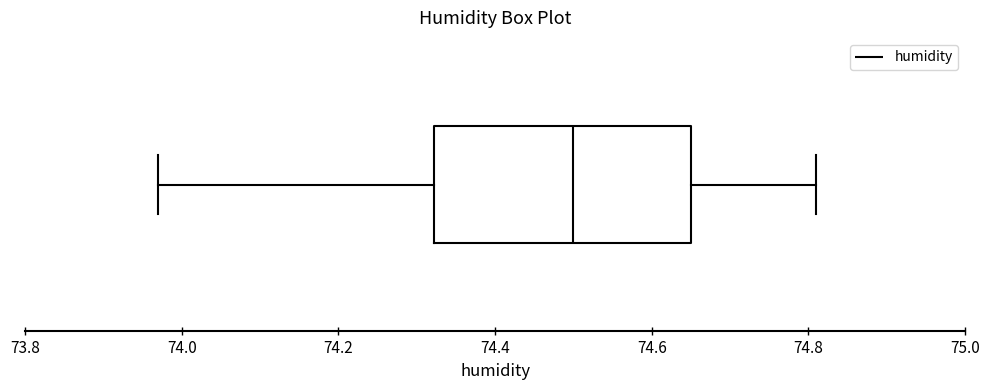

Transcribe this box plot: give where the median line is, the range the box spans, and where the two whiskers end, as read against the x-axis. The values are not printed on the chart, so give them approximately, as read against the axis.

median 74.50, box 74.32 to 74.66, whiskers 73.98 to 74.82